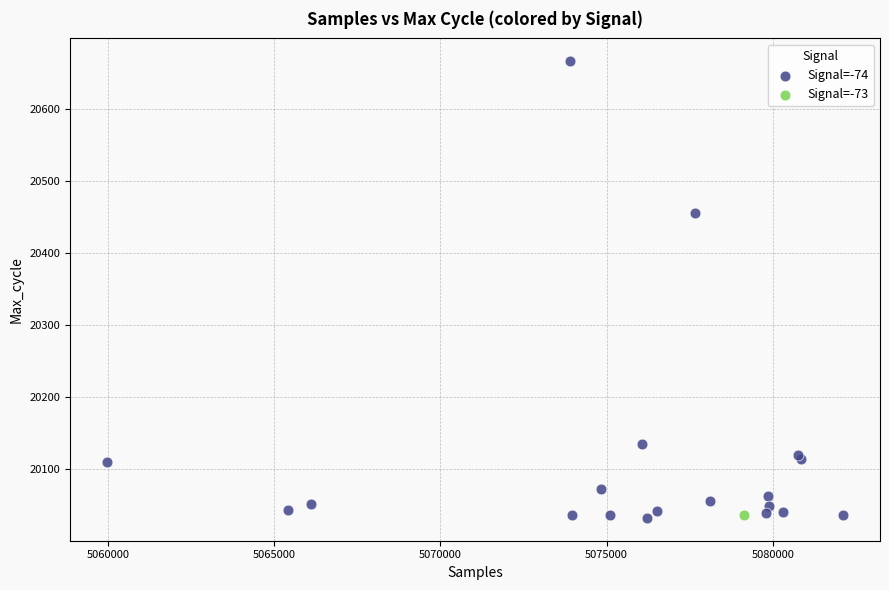

What are all the series names shown in the legend?

Signal=-74, Signal=-73